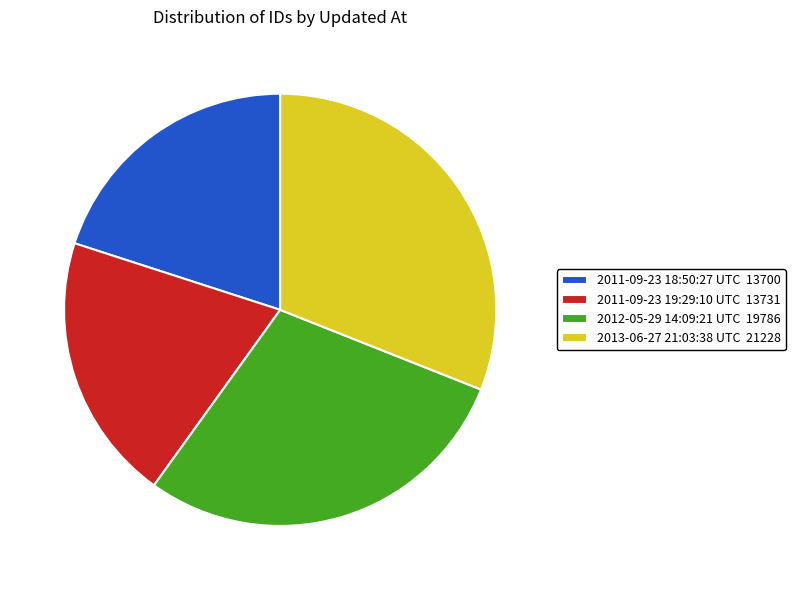

True or false: 2012-05-29 14:09:21 UTC 19786 accounts for 43% of the total.

False